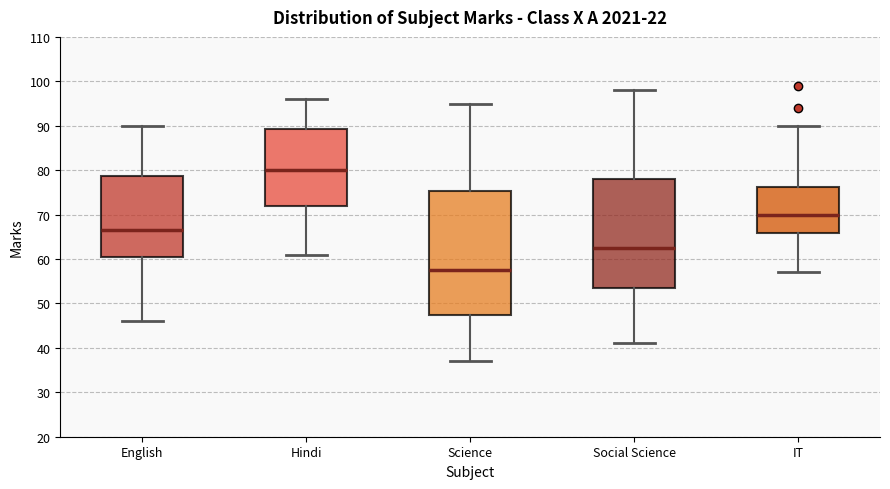

Which box's median line is the highest?

Hindi